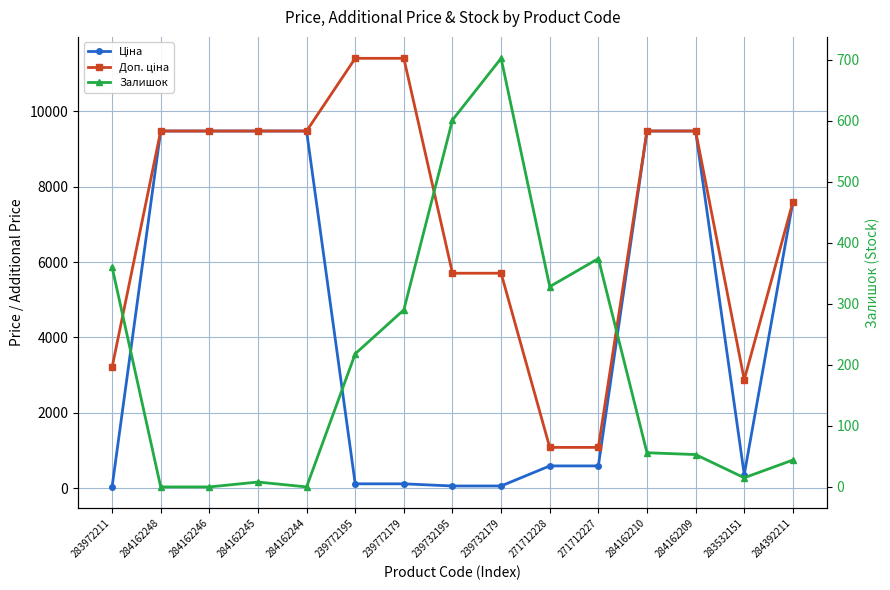

What is the maximum value shown in the chart?

11410.0